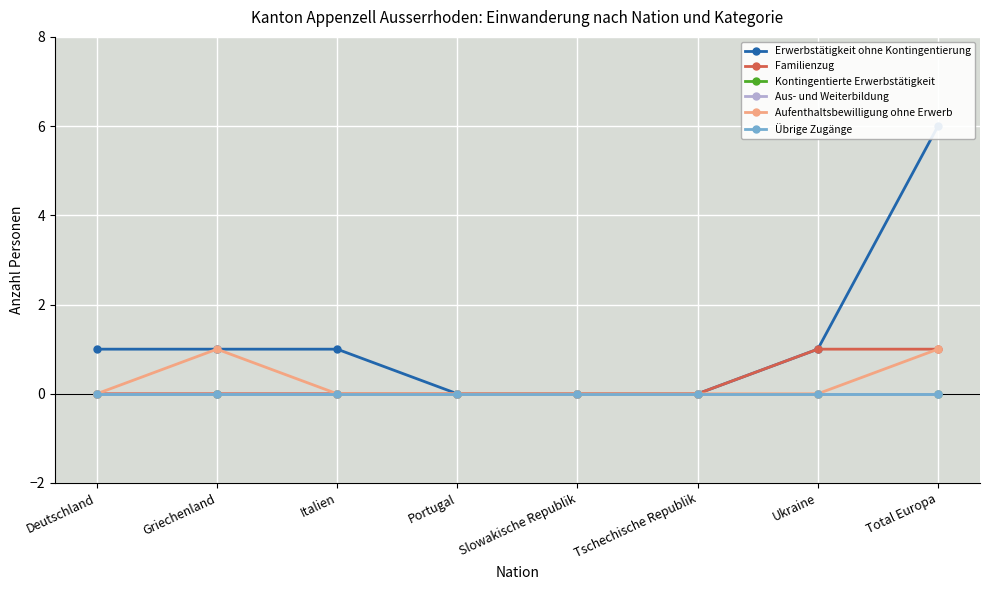

Where does the Erwerbstätigkeit ohne Kontingentierung series first go above 1?

Total Europa